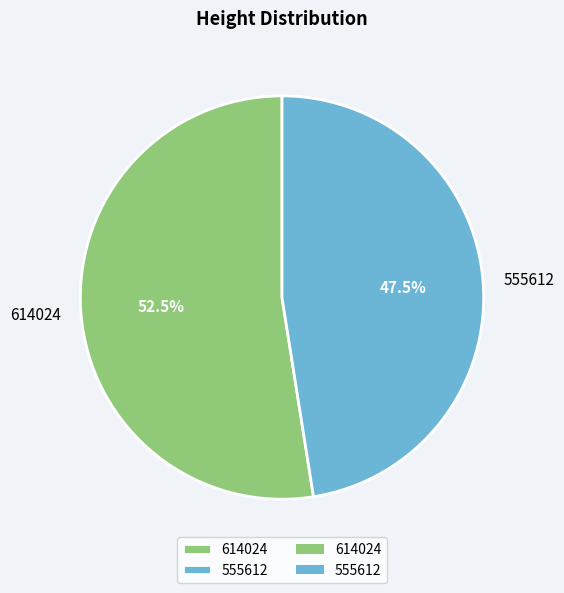

Which category has the biggest portion of the pie?

614024